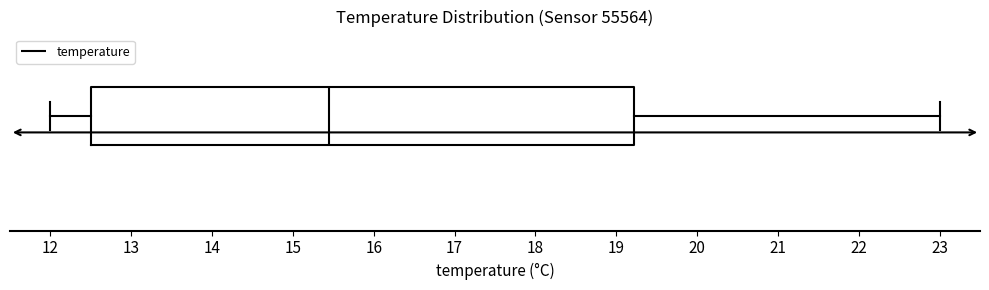

Transcribe this box plot: give where the median line is, the range the box spans, and where the two whiskers end, as read against the x-axis. The values are not printed on the chart, so give them approximately, as read against the axis.

median 15.5, box 12.5 to 19.2, whiskers 12.0 to 23.0